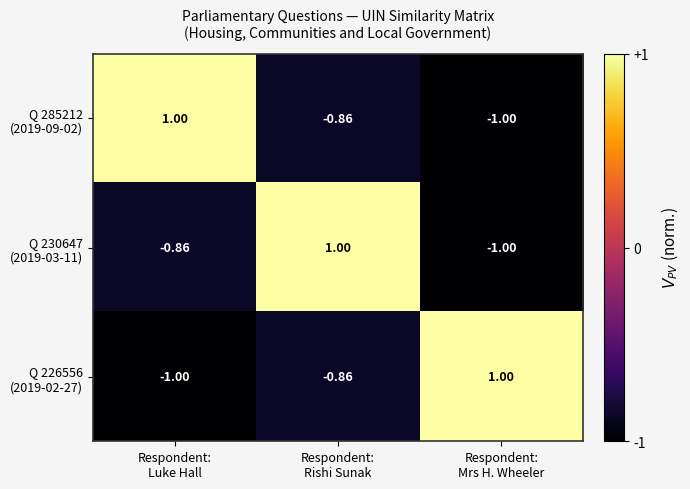

Count the number of data series in this chart.

3